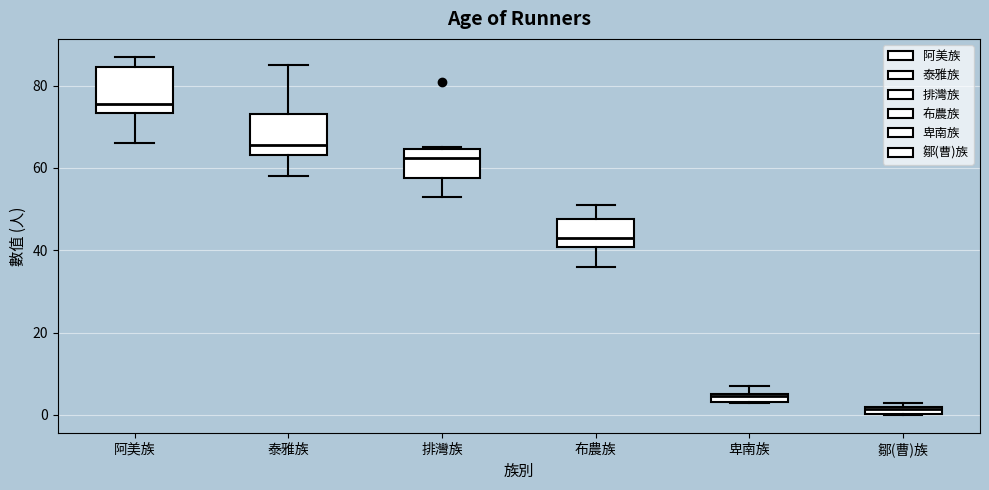

Where is the lower edge of the box for 卑南族 on the y-axis? The values are not printed on the chart, so give them approximately, as read against the axis.

4